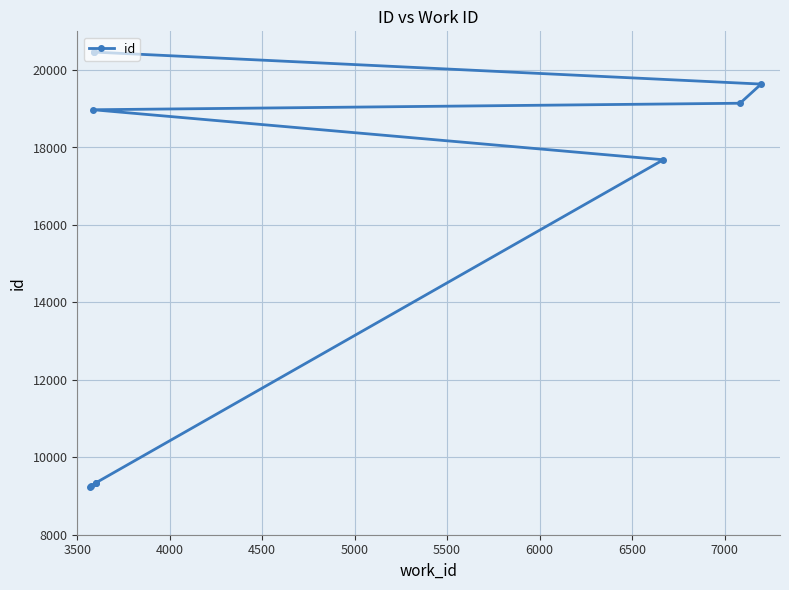

Which has a higher value, 5000 or 6000?

6000